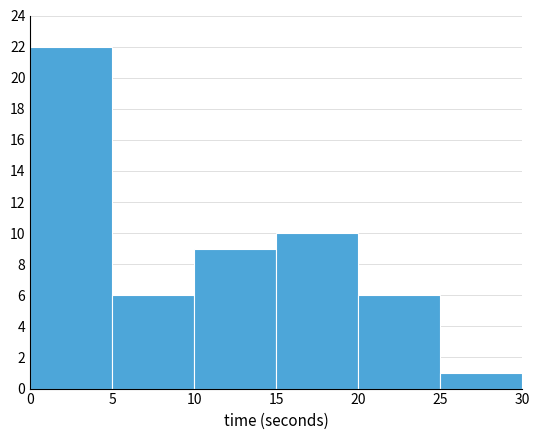

Reading left to right, transcribe this chart: for each bar, give the range it covers on the x-axis and its height. The values are not printed on the chart, so give them approximately, as read against the axis.

0 to 5: 22
5 to 10: 6
10 to 15: 9
15 to 20: 10
20 to 25: 6
25 to 30: 1